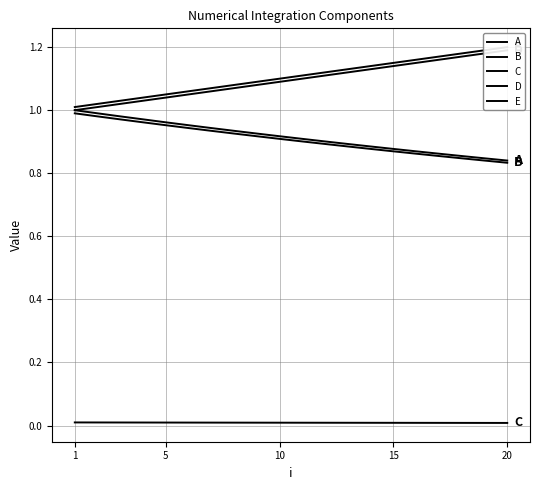

True or false: D has more than 1 interior local peaks.

False